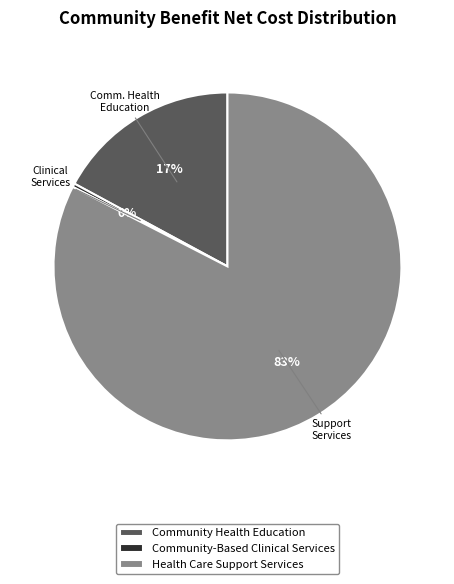

Is Community Health Education the majority of the pie?

No